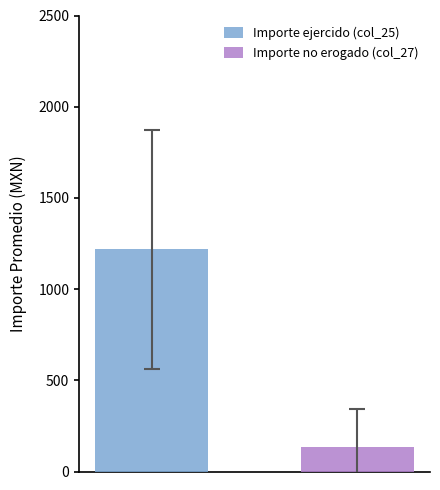

What is the highest value of the Importe ejercido (col_25) series?

1218.6